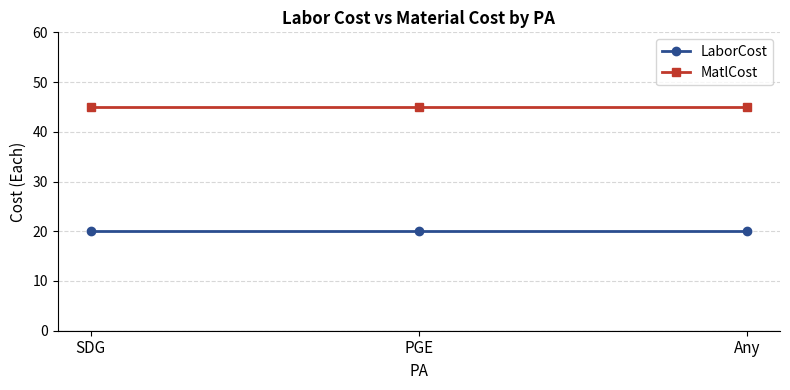

Is the value of LaborCost at SDG greater than the value of MatlCost at Any?

No